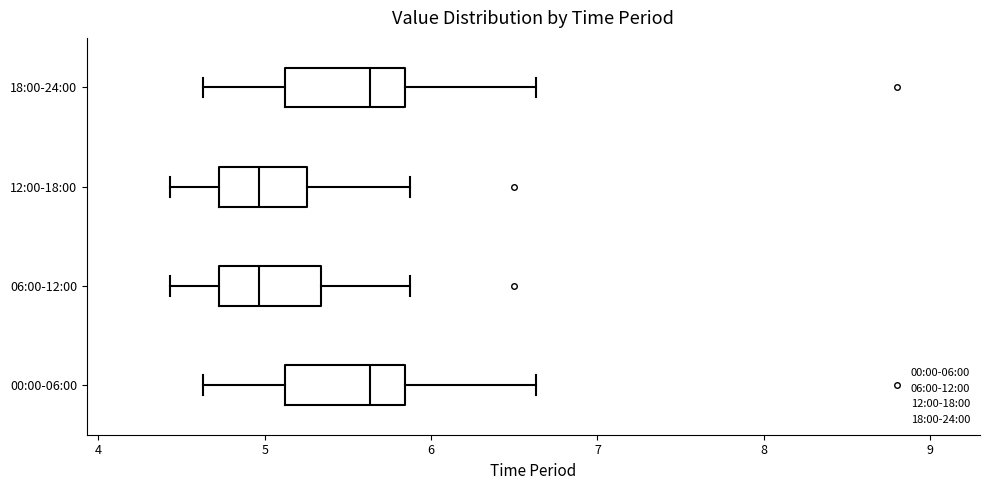

Reading bottom to top, transcribe this box plot: for each box, give where its median line is, the range the box spans, and where its two whiskers end, as read against the x-axis. The values are not printed on the chart, so give them approximately, as read against the axis.

00:00-06:00: median 5.6, box 5.1 to 5.8, whiskers 4.6 to 6.6
06:00-12:00: median 5.0, box 4.7 to 5.3, whiskers 4.4 to 5.9
12:00-18:00: median 5.0, box 4.7 to 5.3, whiskers 4.4 to 5.9
18:00-24:00: median 5.6, box 5.1 to 5.8, whiskers 4.6 to 6.6